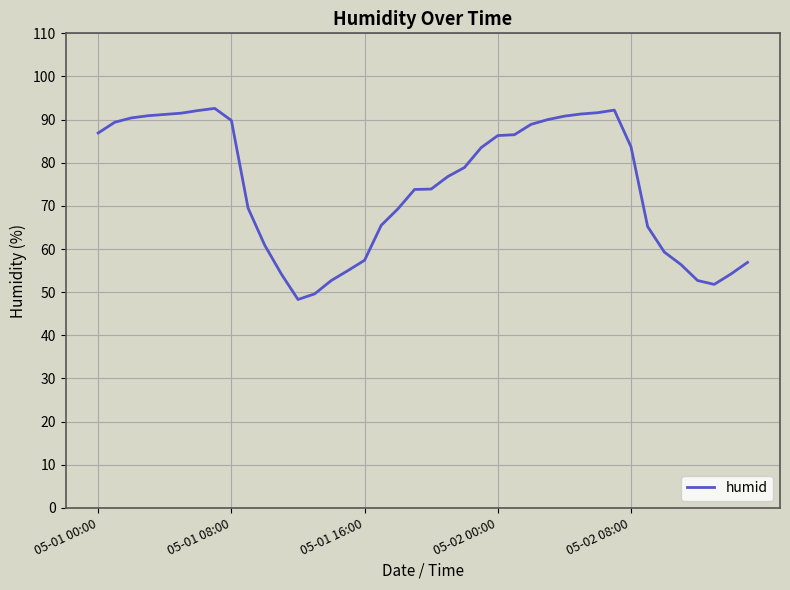

What is the maximum value shown in the chart?

92.6